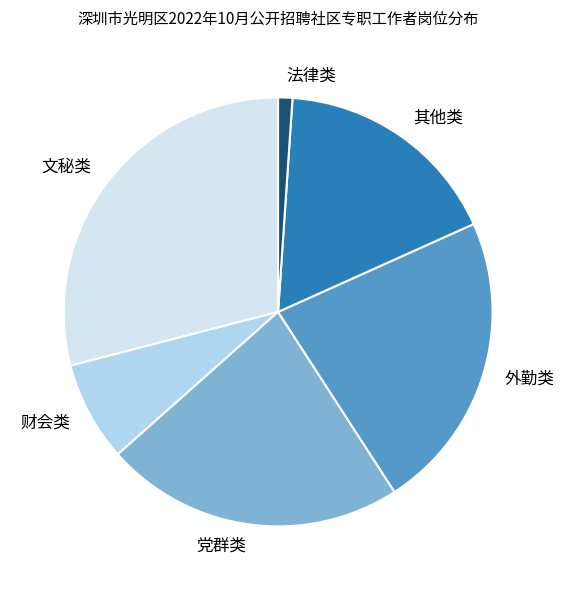

Is it true that 法律类 is 1% of the pie?

True